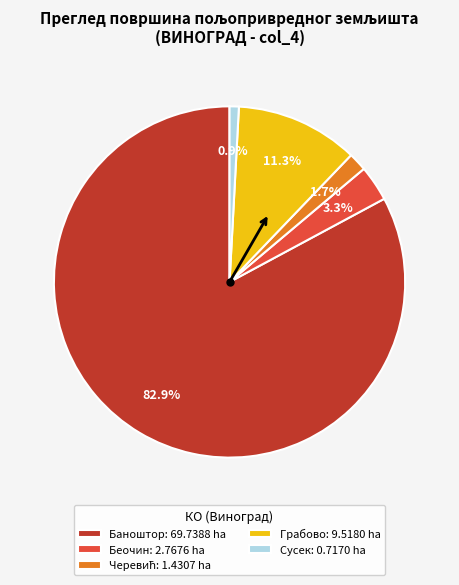

Which category accounts for the majority?

Баноштор: 69.7388 ha